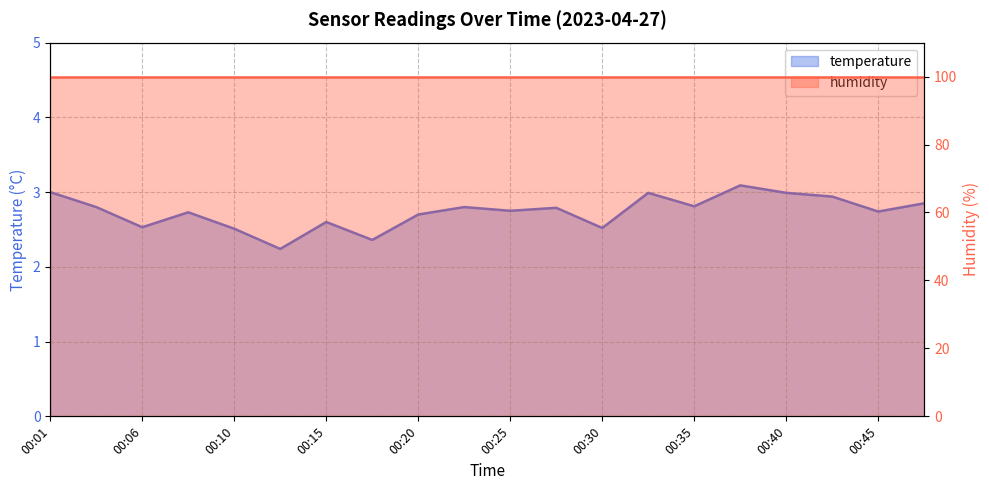

Which category has the lowest value across all series?

00:13